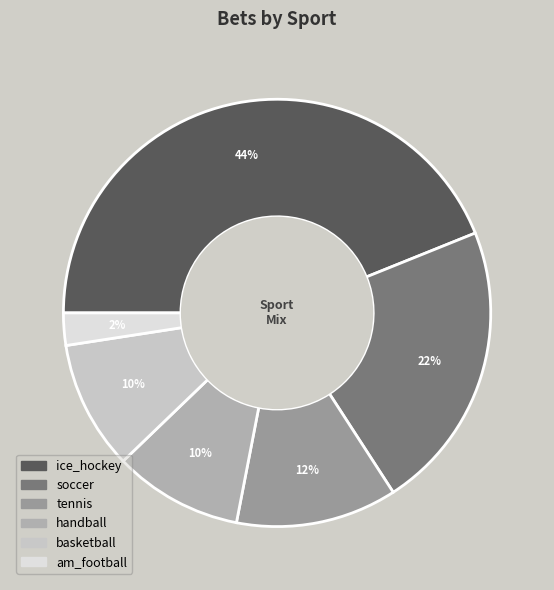

What percentage is the ice_hockey slice, to the nearest percent?

44%